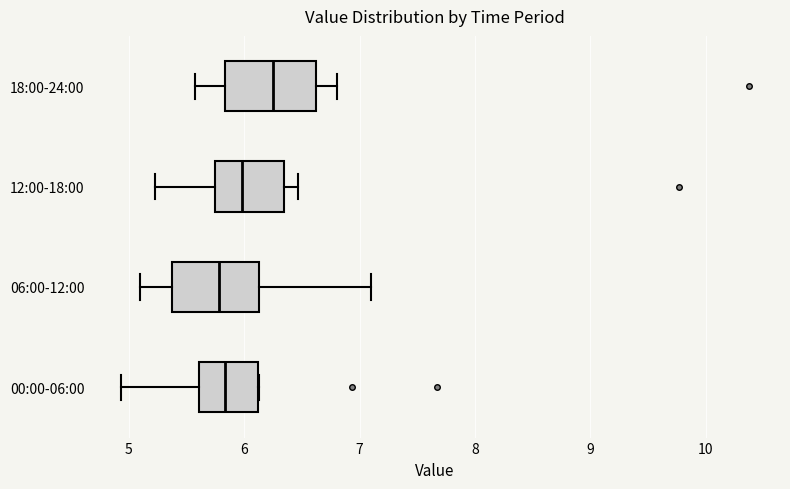

Reading bottom to top, read every box against the x-axis: the position of its median line, the range the box covers, and the ends of its whiskers. The values are not printed on the chart, so give them approximately, as read against the axis.

00:00-06:00: median 5.8, box 5.6 to 6.1, whiskers 4.9 to 6.1
06:00-12:00: median 5.8, box 5.4 to 6.1, whiskers 5.1 to 7.1
12:00-18:00: median 6.0, box 5.8 to 6.3, whiskers 5.2 to 6.5
18:00-24:00: median 6.3, box 5.8 to 6.6, whiskers 5.6 to 6.8